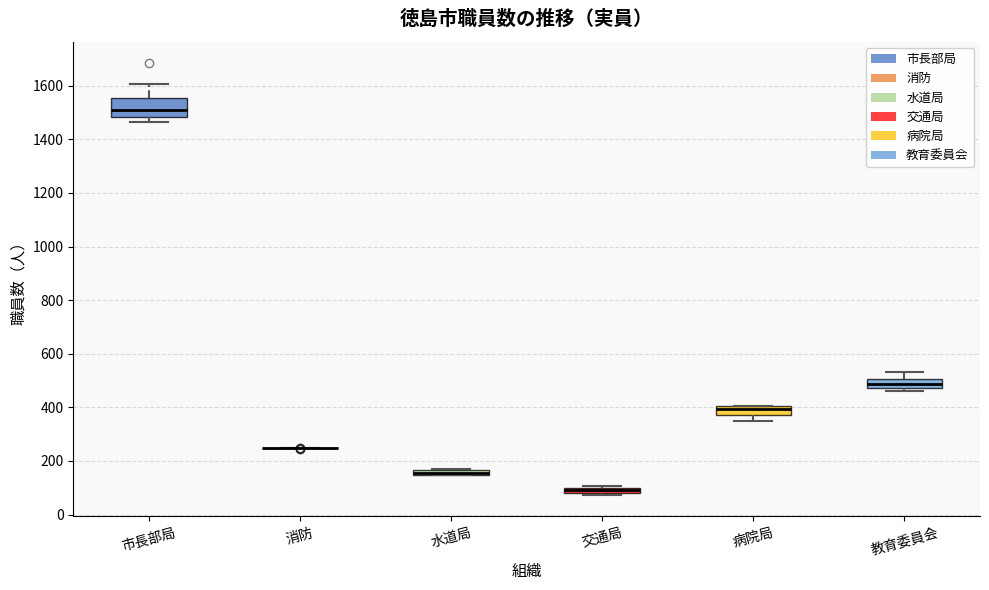

Comparing the boxes themselves (not the whiskers), which one is the tallest?

市長部局